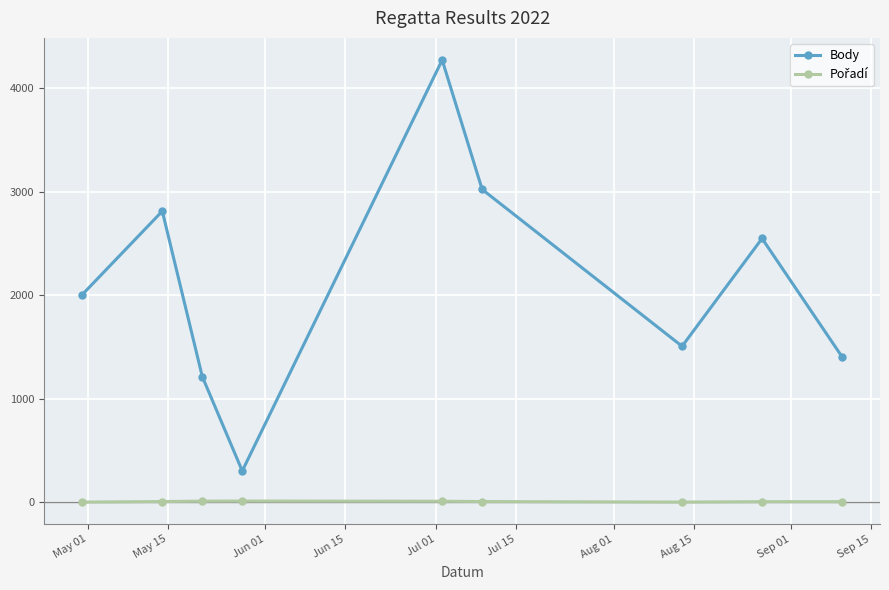

Which series has the largest total across all categories?

Body